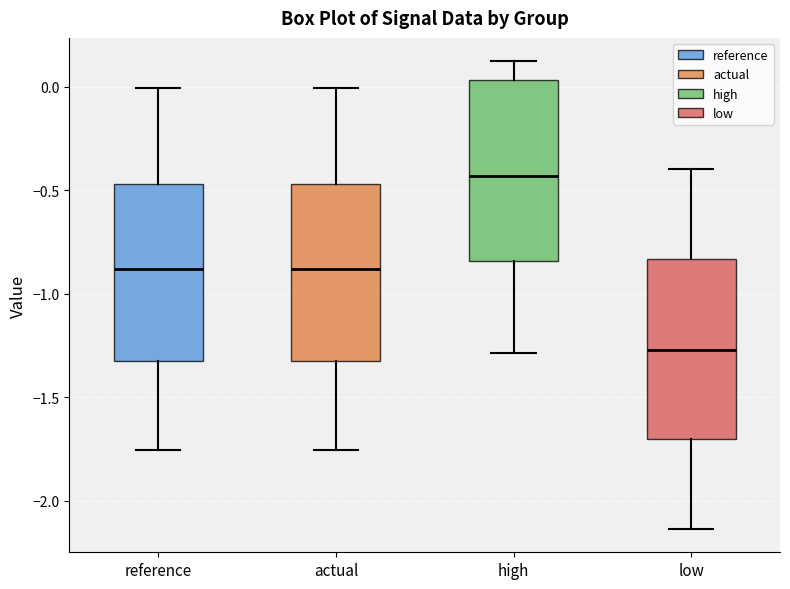

Reading left to right, read every box against the y-axis: the position of its median line, the range the box covers, and the ends of its whiskers. The values are not printed on the chart, so give them approximately, as read against the axis.

reference: median -0.90, box -1.35 to -0.45, whiskers -1.75 to 0.00
actual: median -0.90, box -1.35 to -0.45, whiskers -1.75 to 0.00
high: median -0.45, box -0.85 to 0.05, whiskers -1.30 to 0.10
low: median -1.25, box -1.70 to -0.85, whiskers -2.15 to -0.40